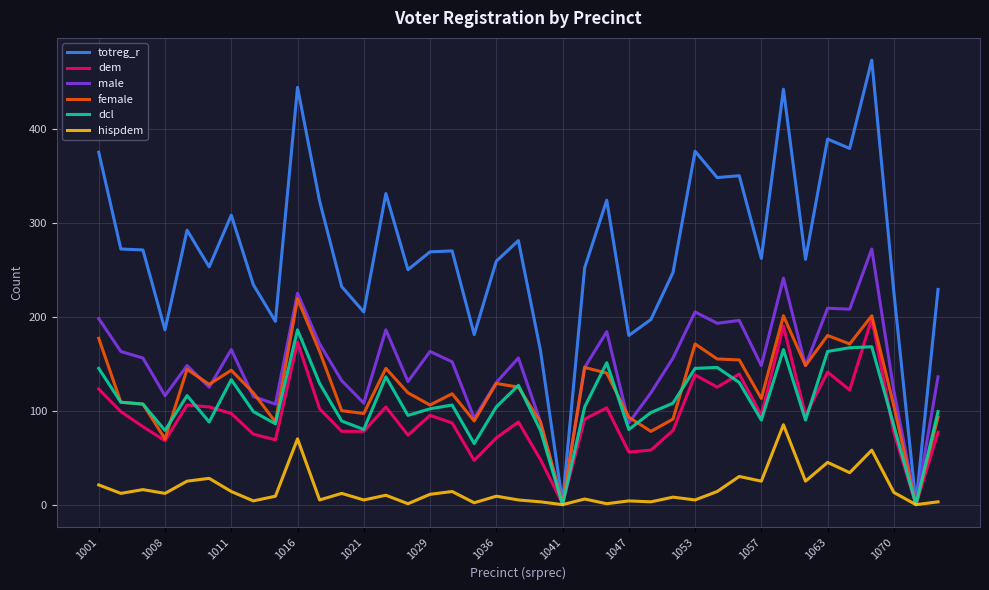

What is the sum of all hispdem values?

647